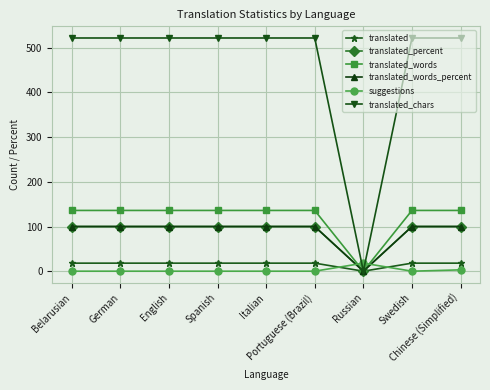

What is the maximum value for translated_chars?

522